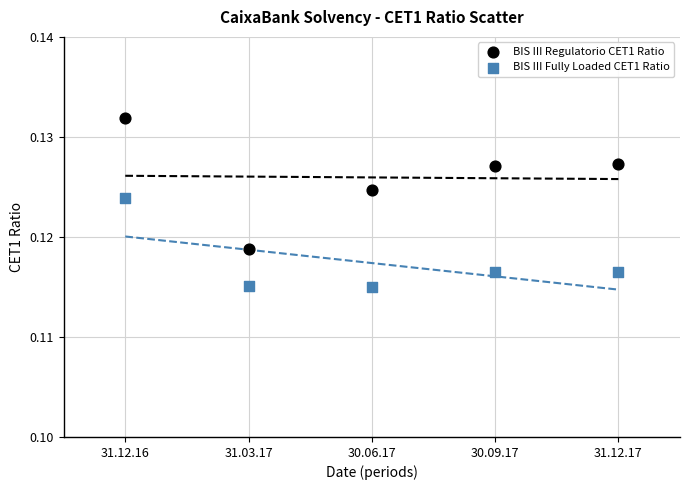

What are all the series names shown in the legend?

BIS III Regulatorio CET1 Ratio, BIS III Fully Loaded CET1 Ratio